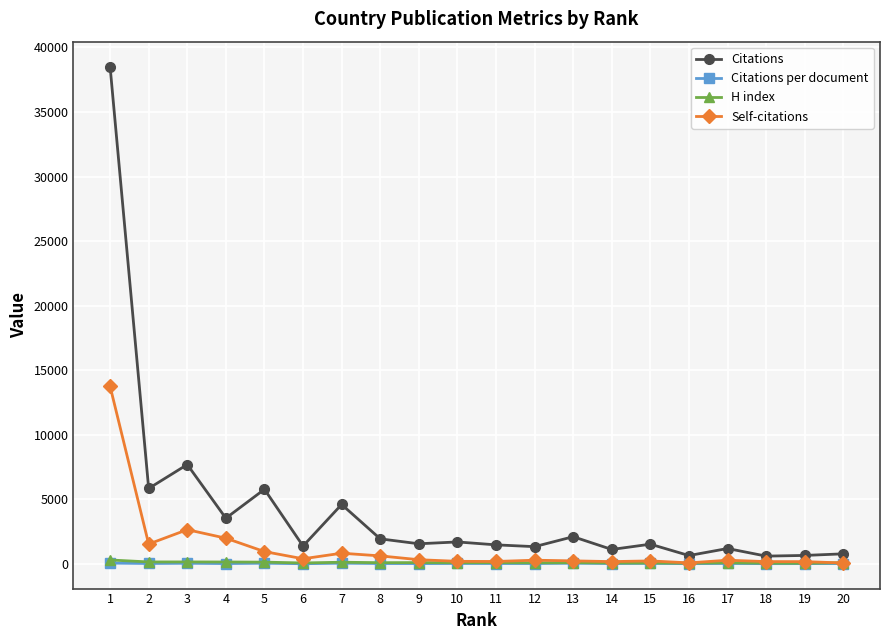

True or false: Citations has more than 0 interior local peaks.

True